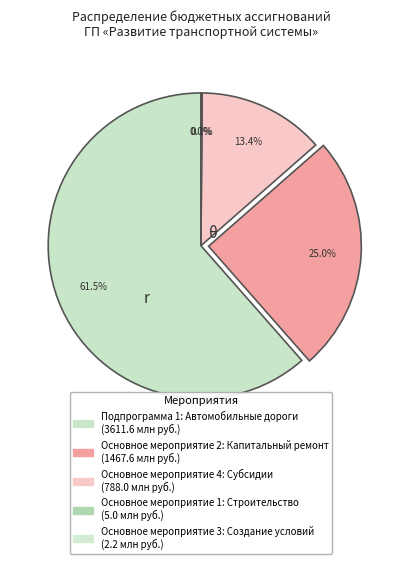

True or false: Основное мероприятие 1: Строительство accounts for 13% of the total.

False